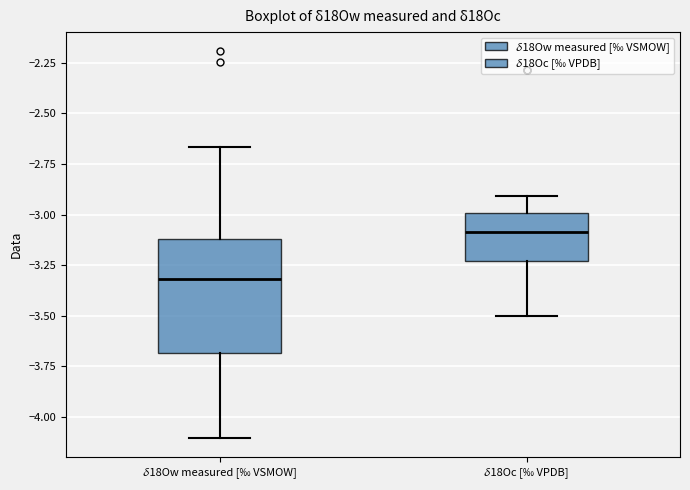

Which box's median line is the highest?

𝛿18Oc [‰ VPDB]